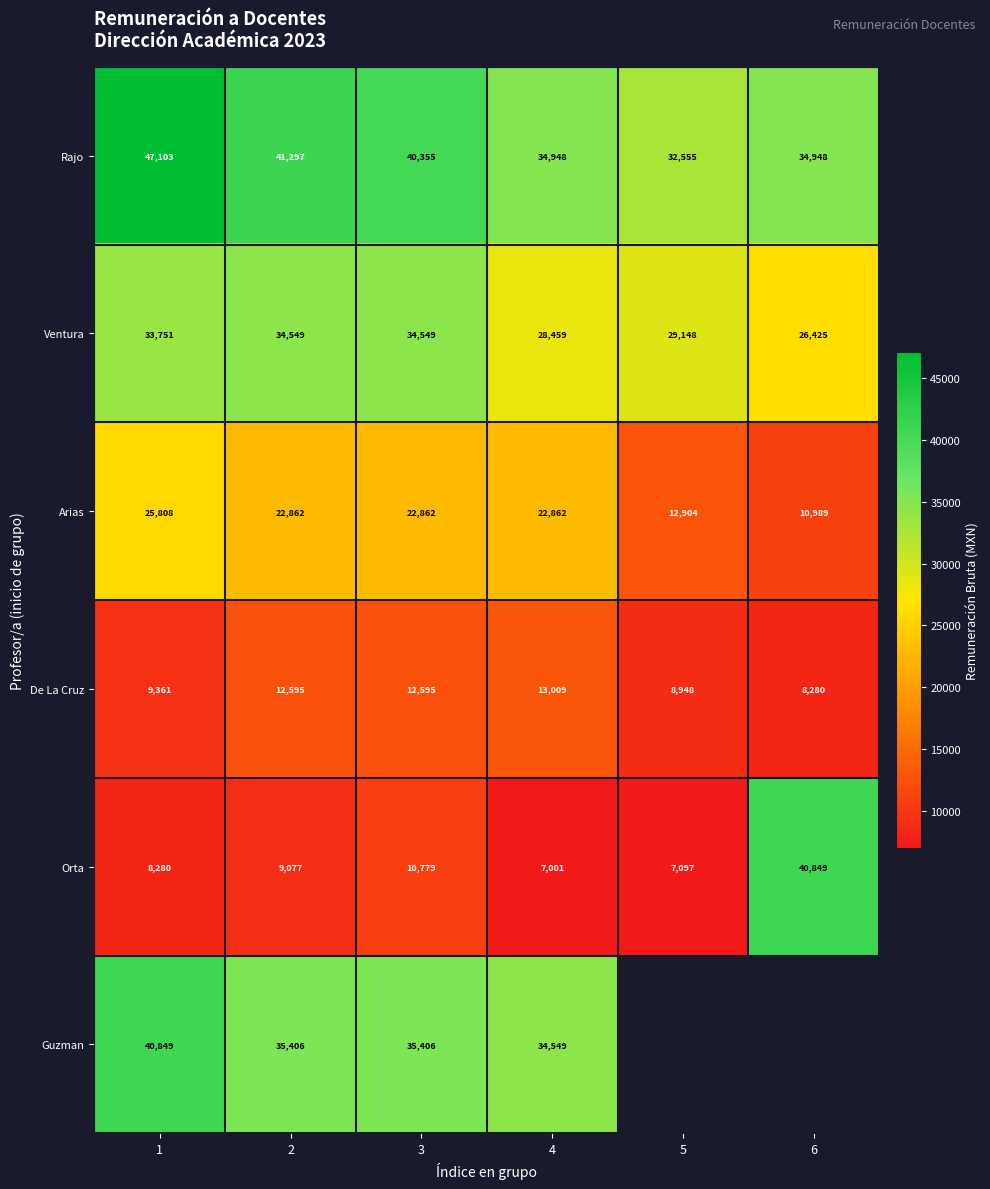

Between 1 and 2, which is larger?

1